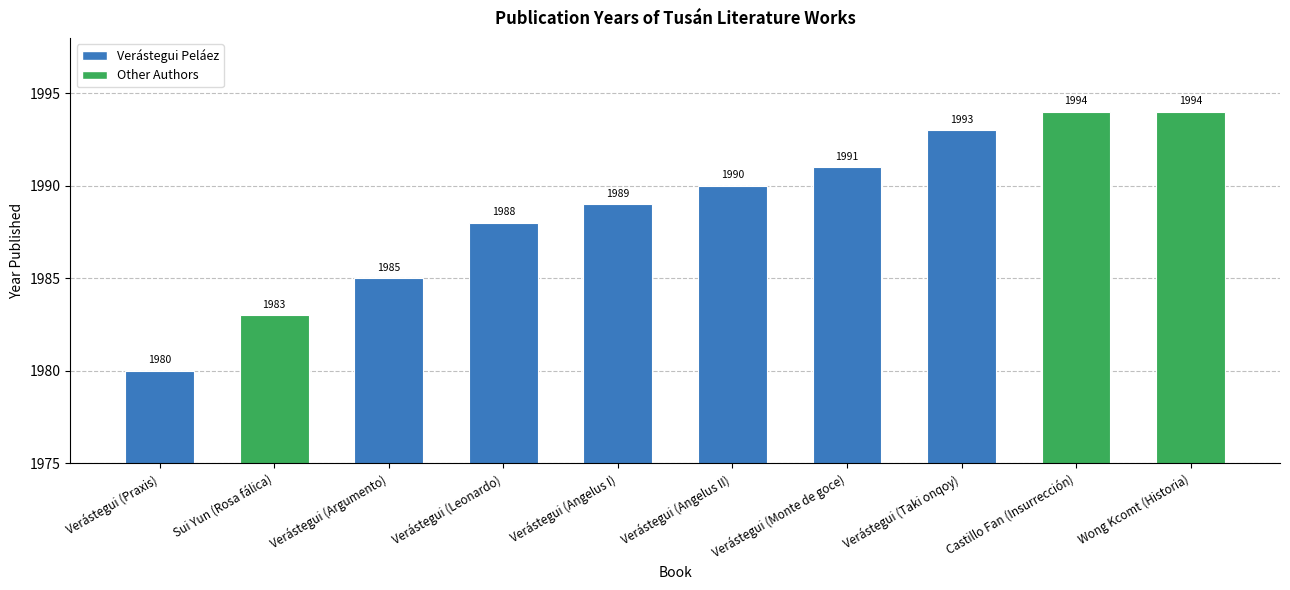

Between Verástegui (Argumento) and Verástegui (Taki onqoy), which is larger?

Verástegui (Taki onqoy)